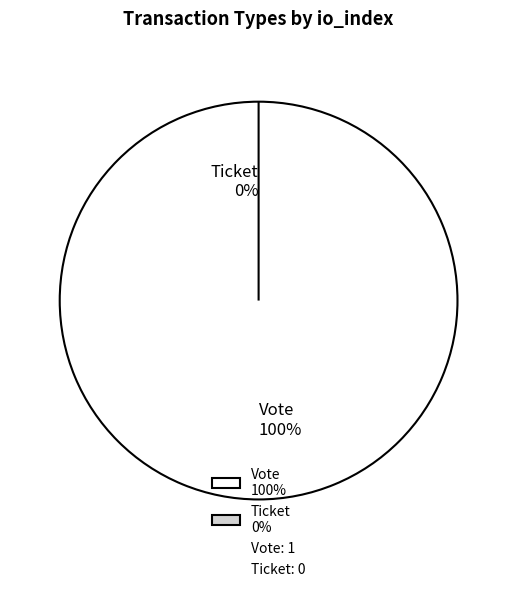

What is the largest slice in the pie chart?

Vote (io_index=1)